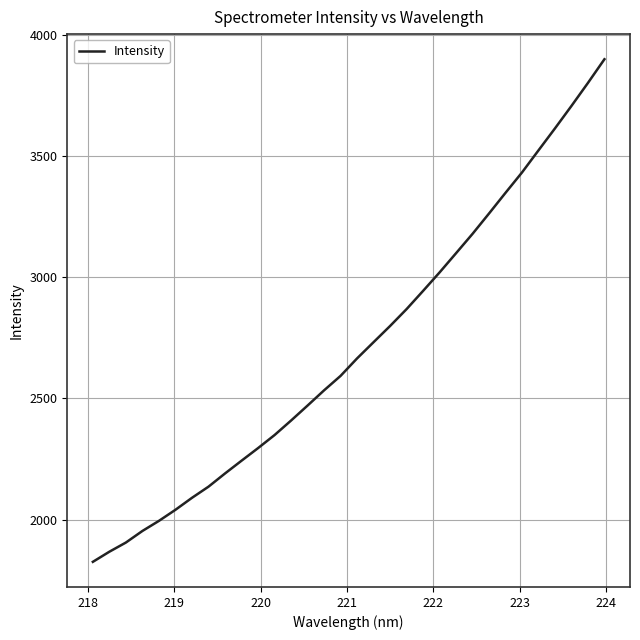

What is the smallest value displayed?

1825.8